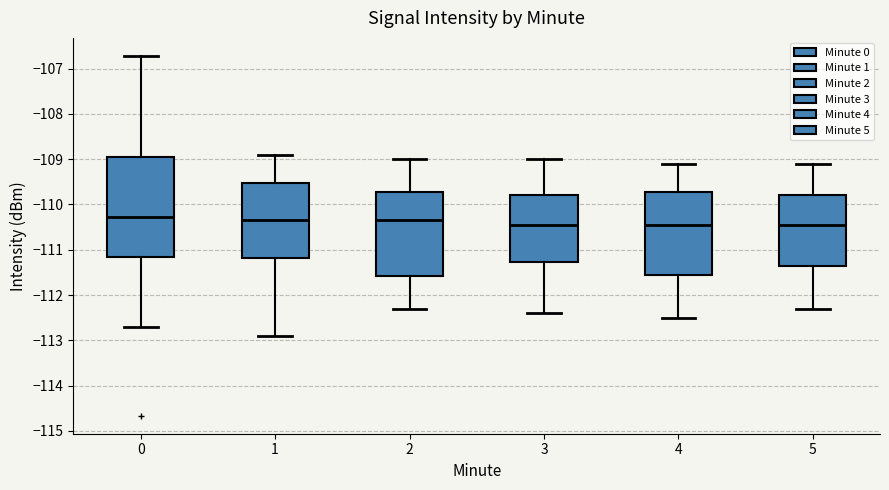

Where does the median line of the box at x = 0 sit on the y-axis? The values are not printed on the chart, so give them approximately, as read against the axis.

-110.3